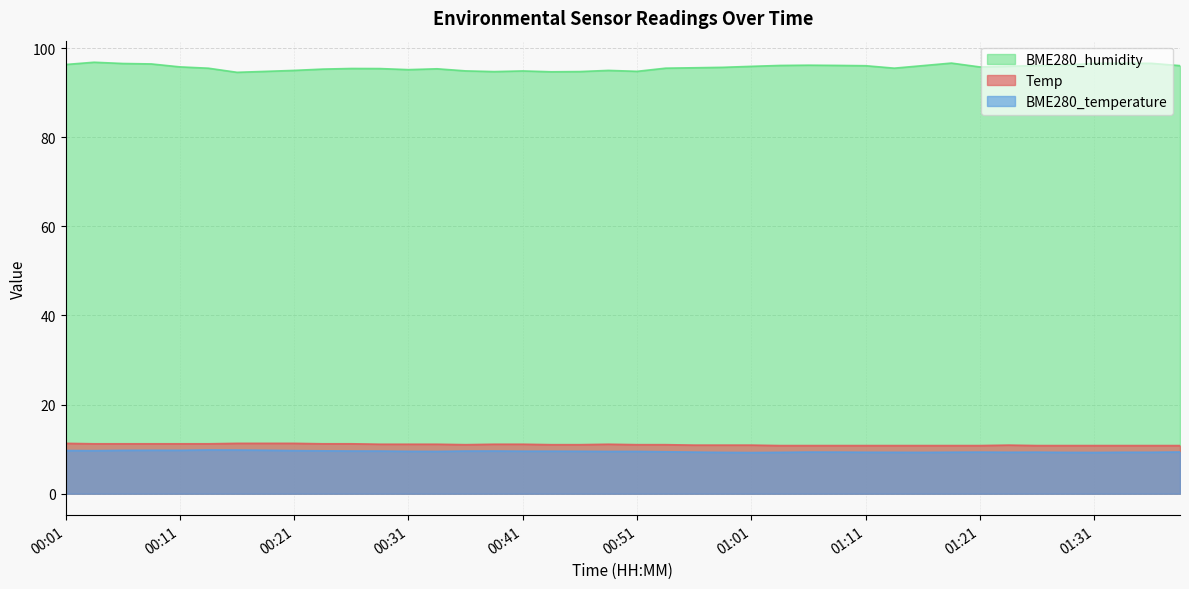

How many categories are shown in the chart?

40